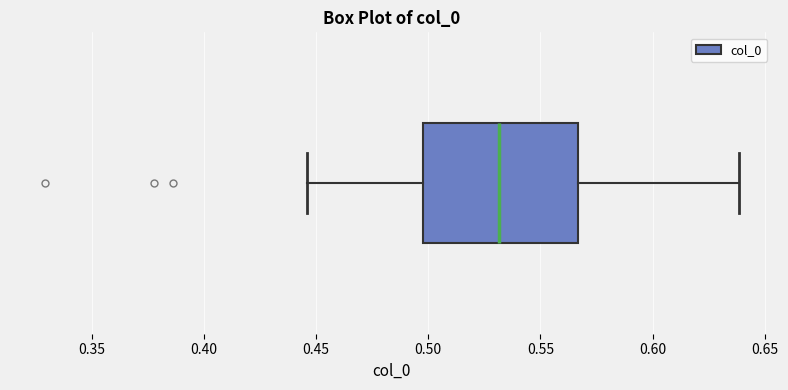

Transcribe this box plot: give where the median line is, the range the box spans, and where the two whiskers end, as read against the x-axis. The values are not printed on the chart, so give them approximately, as read against the axis.

median 0.530, box 0.500 to 0.565, whiskers 0.445 to 0.640